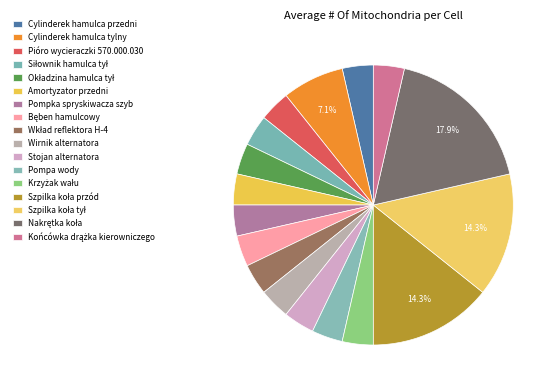

Count the number of slices in the pie.

17